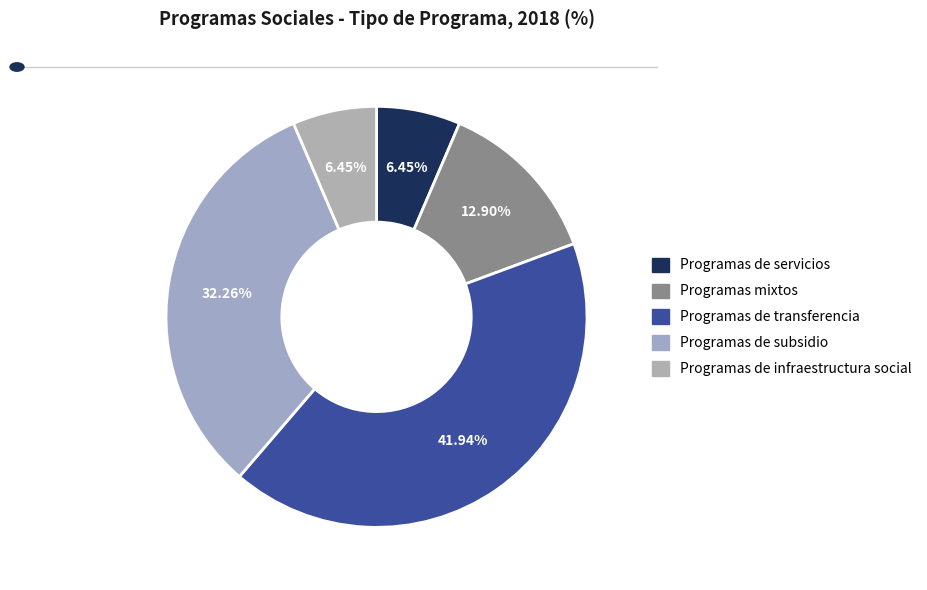

Rank the categories by value from highest to lowest.

Programas de transferencia, Programas de subsidio, Programas mixtos, Programas de servicios, Programas de infraestructura social